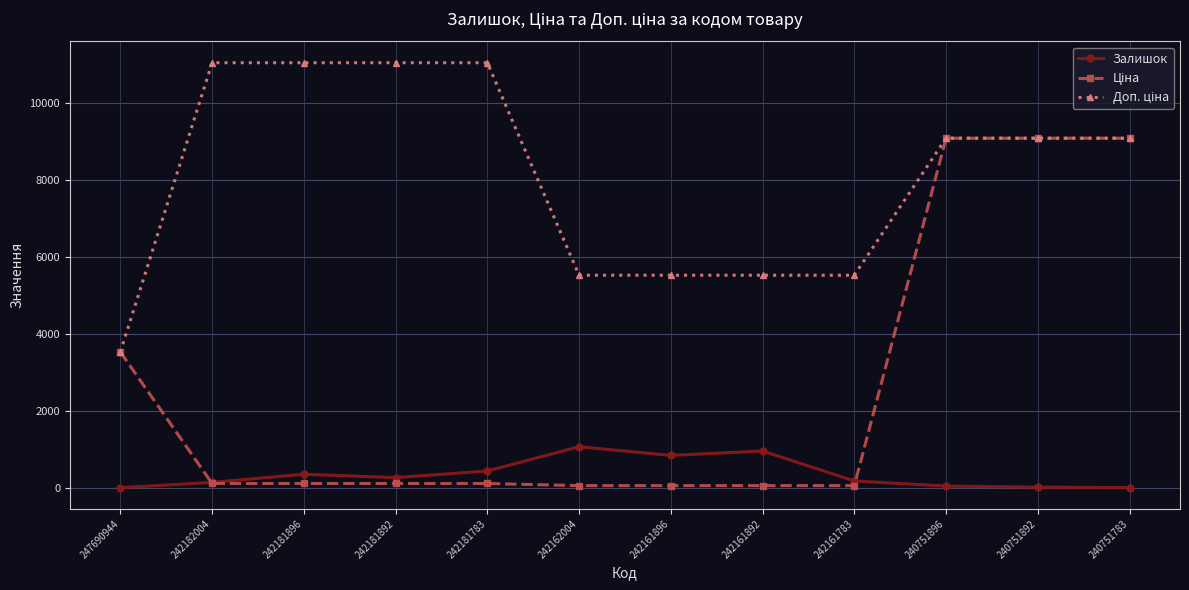

At how many categories does at least one series exceed 6881?

7